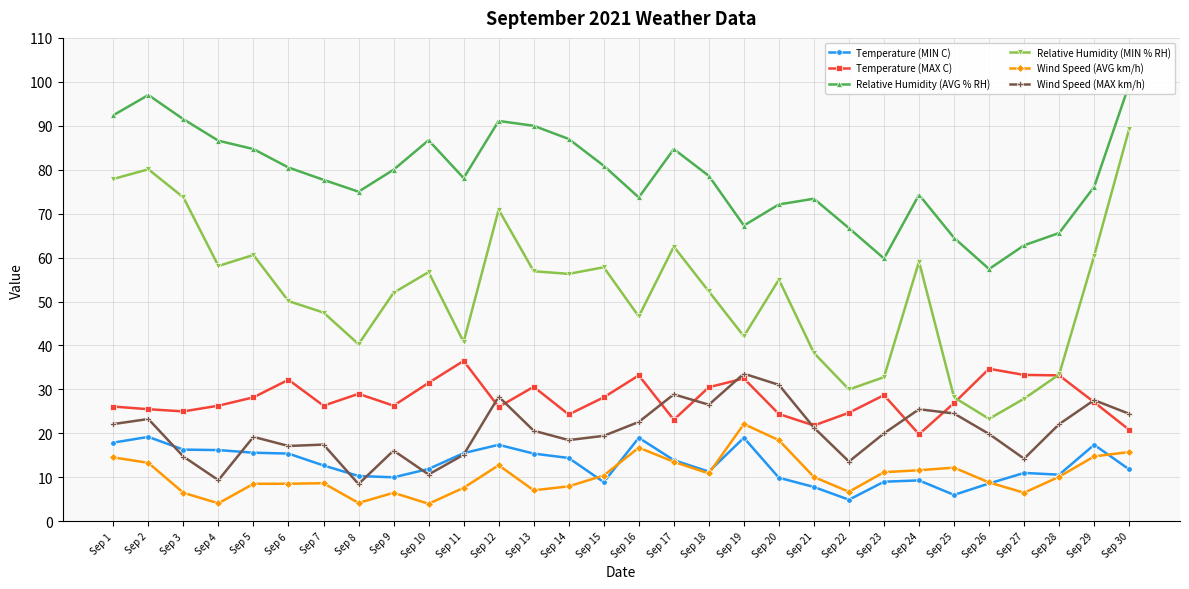

Between Sep 18 and Sep 17, which is larger?

Sep 17